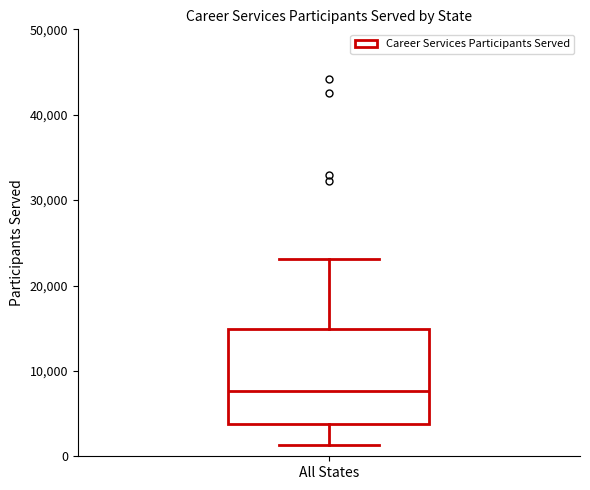

Read this box plot against the y-axis: the position of the median line, the range covered by the box, and the ends of both whiskers. The values are not printed on the chart, so give them approximately, as read against the axis.

median 8000, box 4000 to 15000, whiskers 1000 to 23000